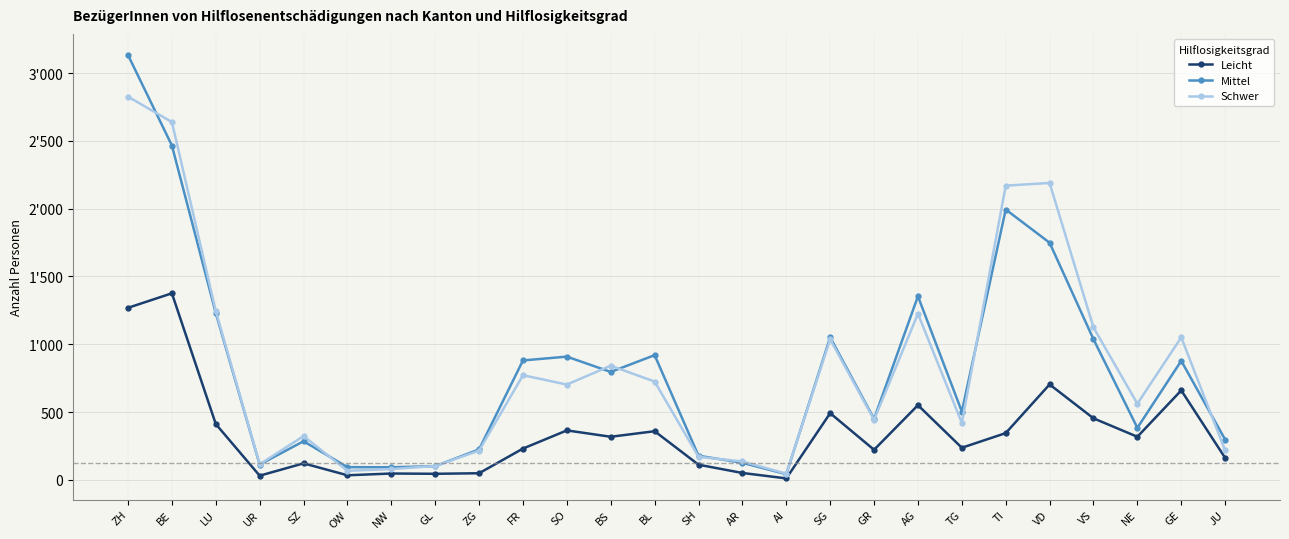

What is the difference between the Schwer values at ZG and OW?

149